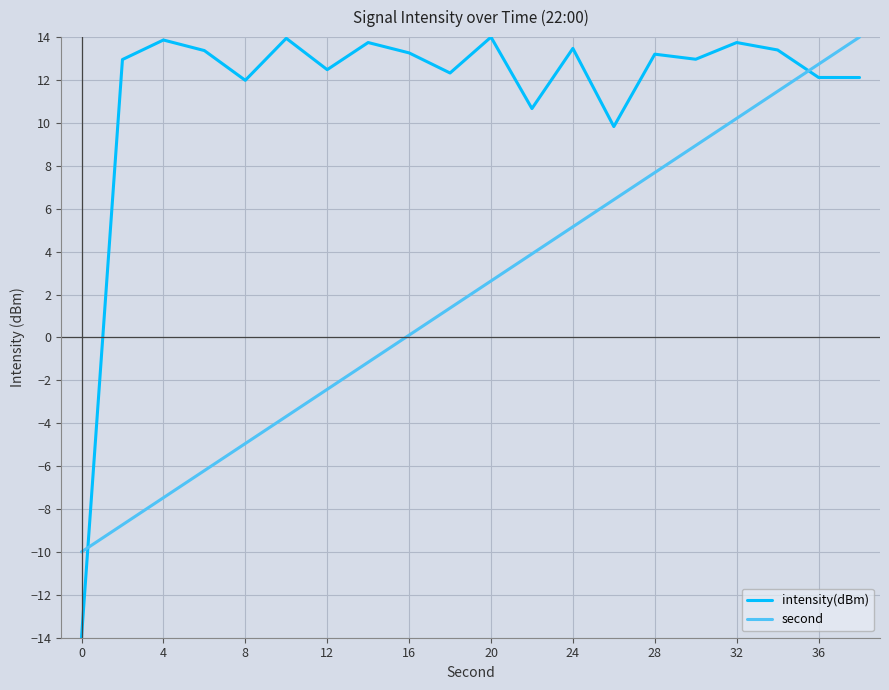

What is the maximum value for second?

14.0